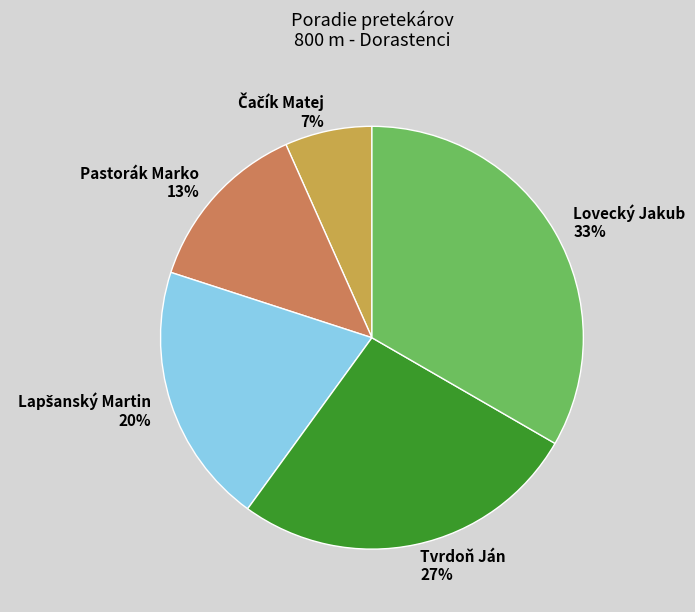

What is the largest slice in the pie chart?

Lovecký Jakub